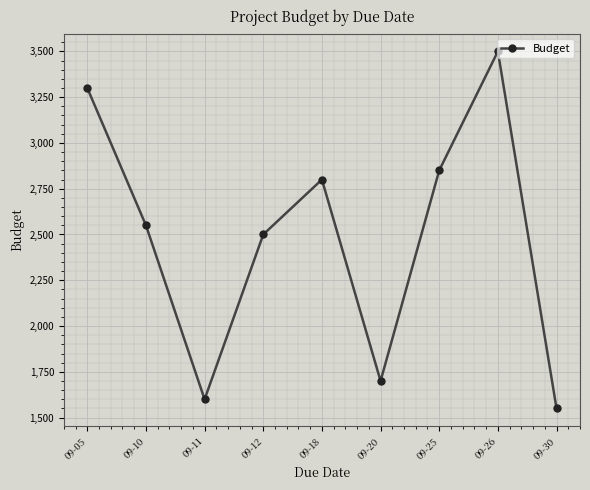

What is the sum of all values?

22350